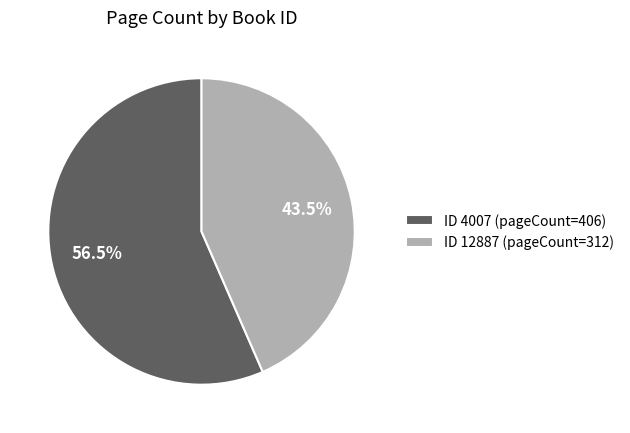

Combined, do ID 12887 (pageCount=312) and ID 4007 (pageCount=406) account for over 50%?

Yes